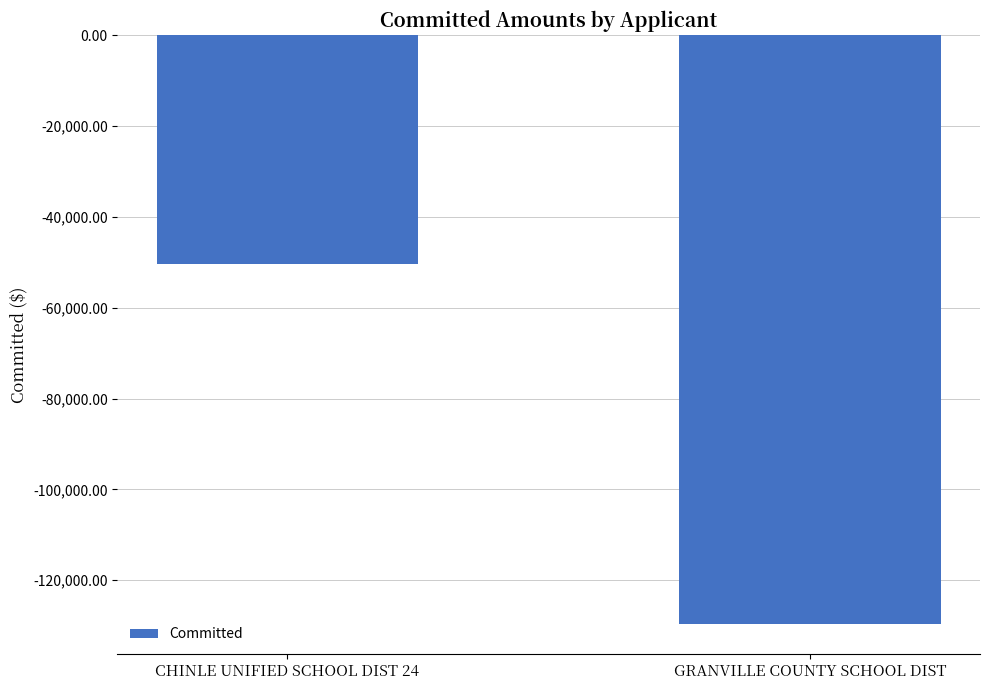

What is the maximum value shown in the chart?

-50451.8